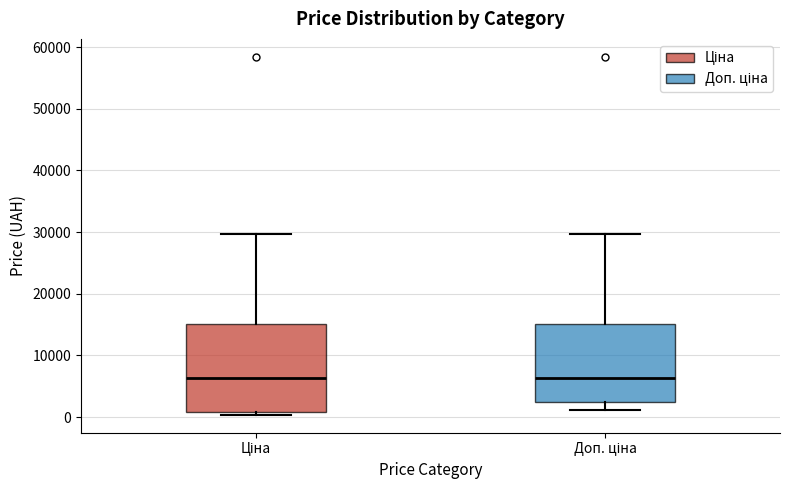

Reading left to right, transcribe this box plot: for each box, give where its median line is, the range the box spans, and where its two whiskers end, as read against the y-axis. The values are not printed on the chart, so give them approximately, as read against the axis.

Ціна: median 6000, box 1000 to 15000, whiskers 0 to 30000
Доп. ціна: median 6000, box 2000 to 15000, whiskers 1000 to 30000